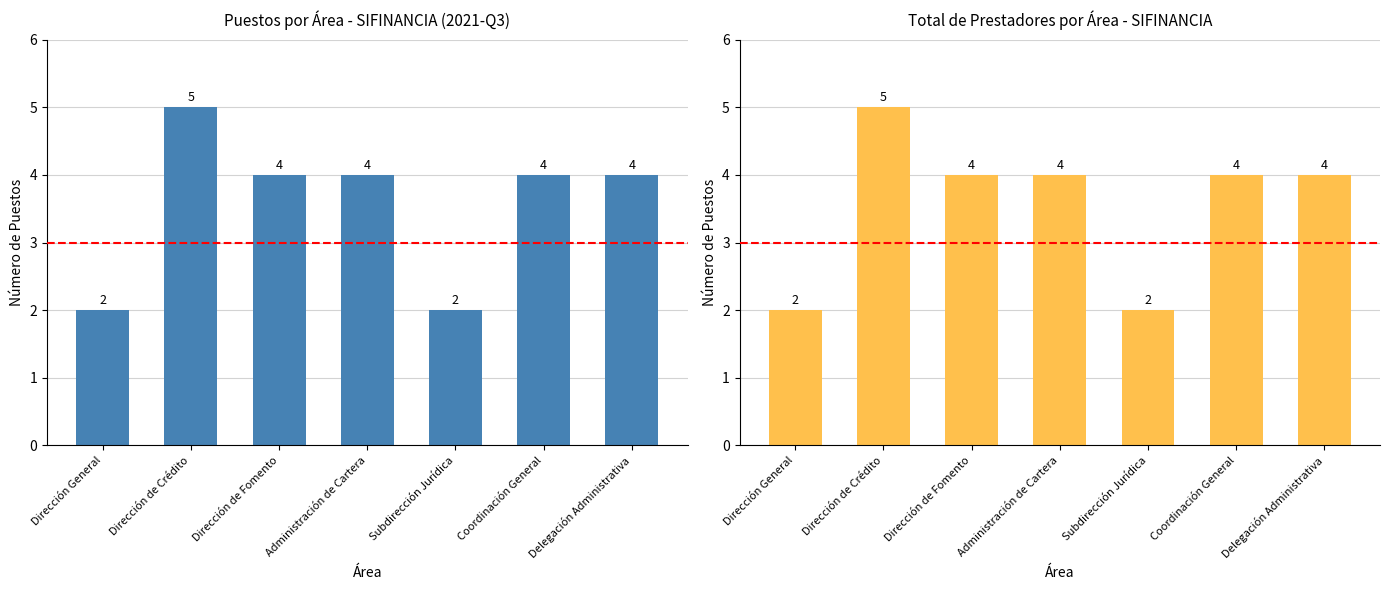

Which label corresponds to the largest value in the chart?

Dirección de Crédito